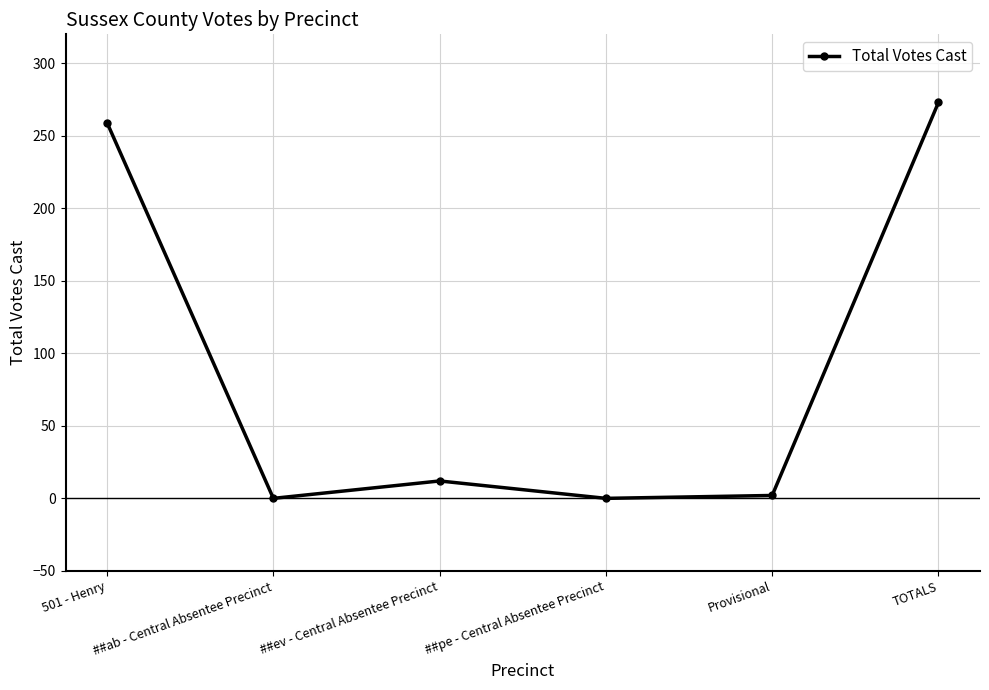

Is it true that the value at 501 - Henry is 57?

False